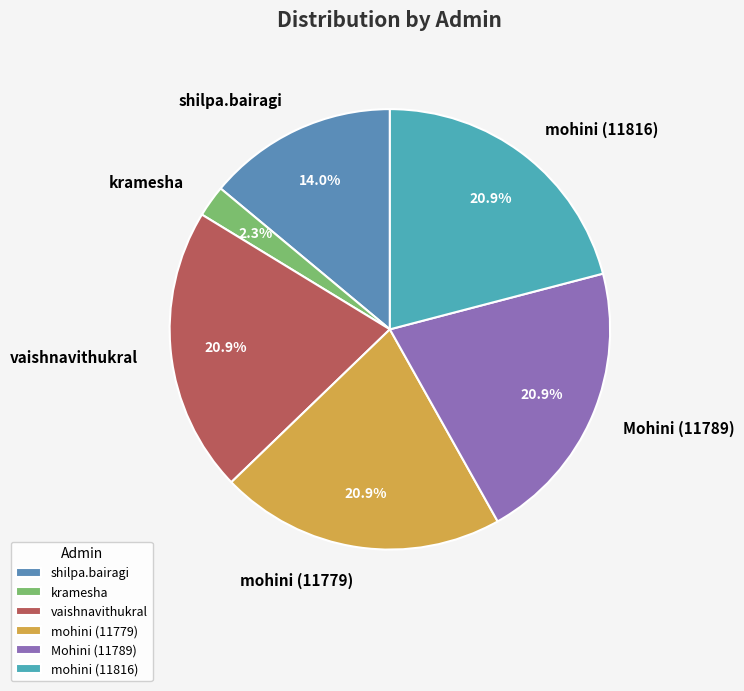

Count the number of slices in the pie.

6